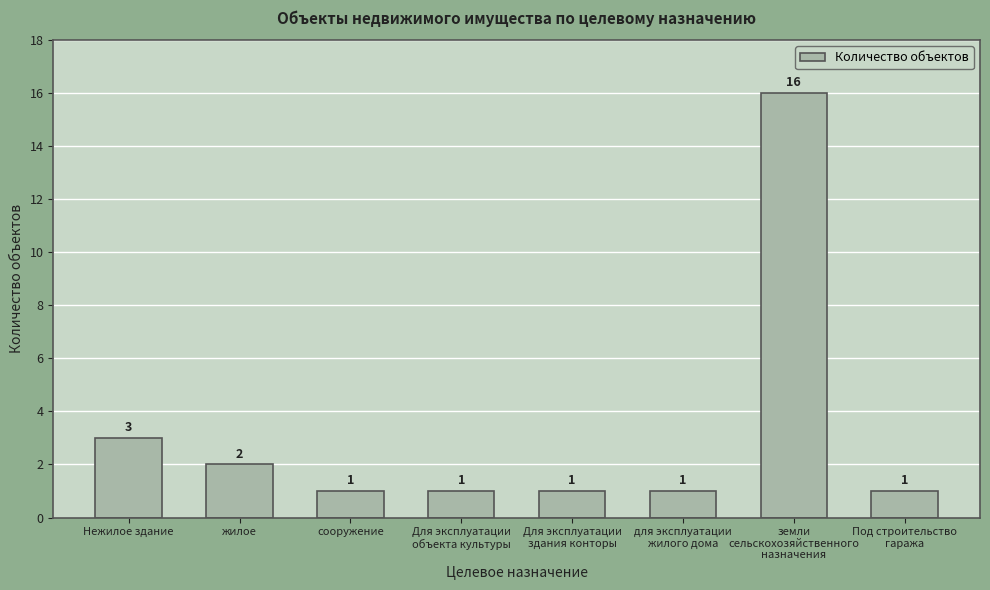

What is the value of the 2nd bar from the left?

2